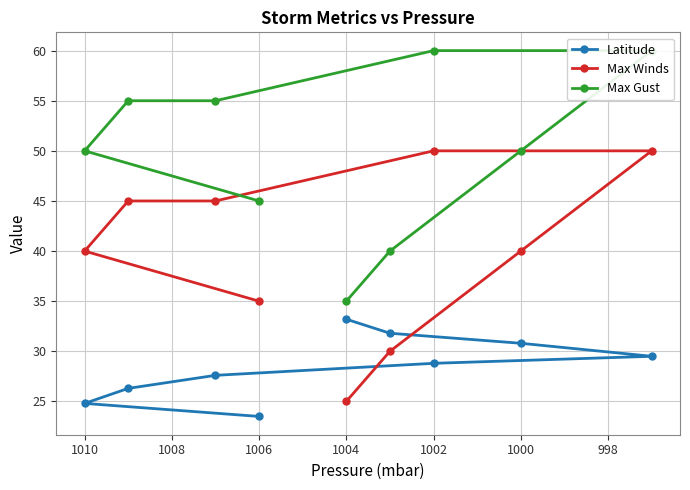

At which label does Latitude first exceed 28?

1002